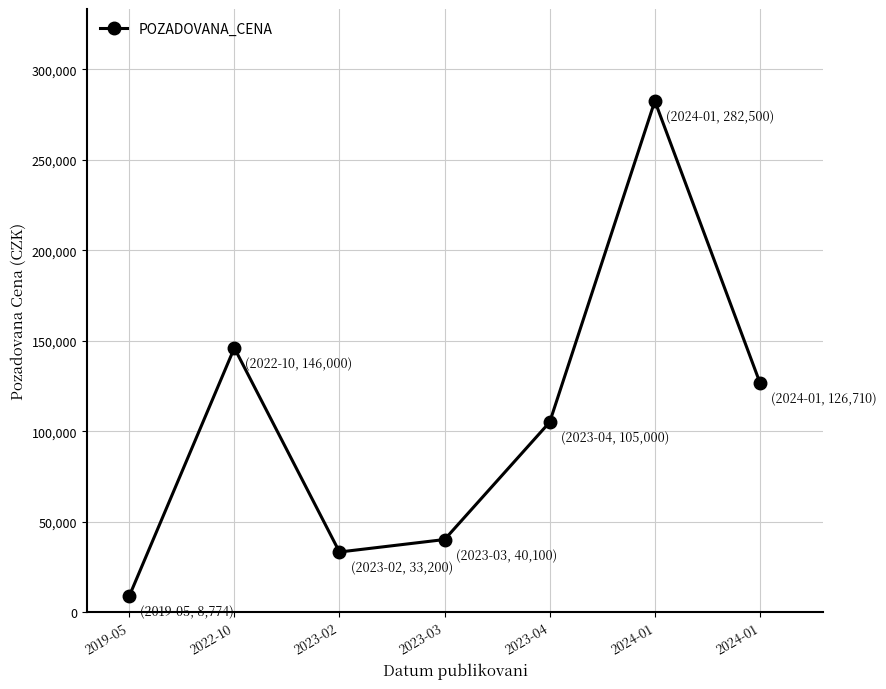

Where does the data first go above 105000?

2022-10